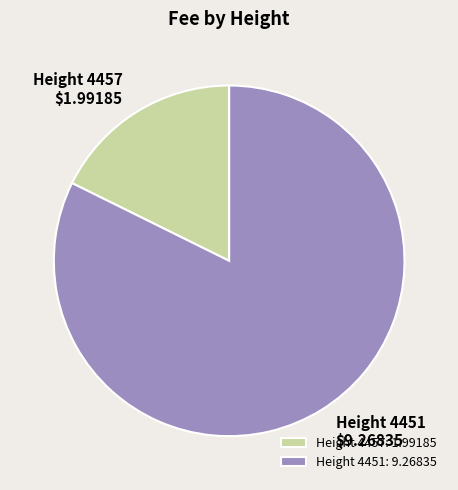

Is there any slice that represents more than half of the pie?

Yes